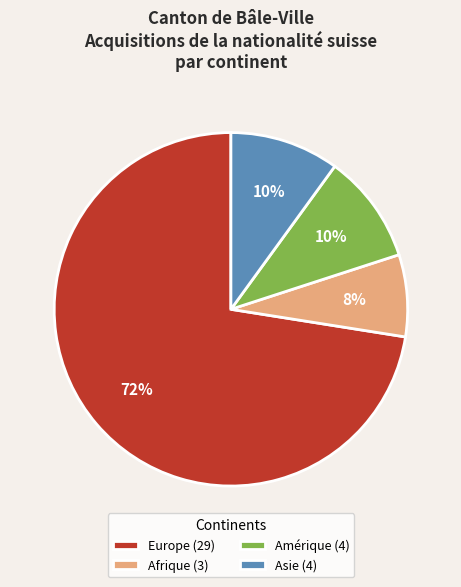

Which slice is the smallest?

Afrique (3)